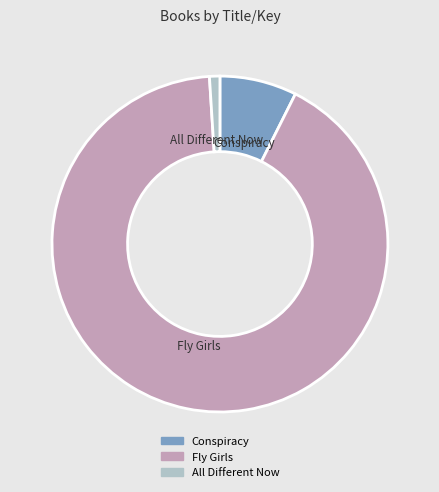

How many segments does this pie chart have?

3